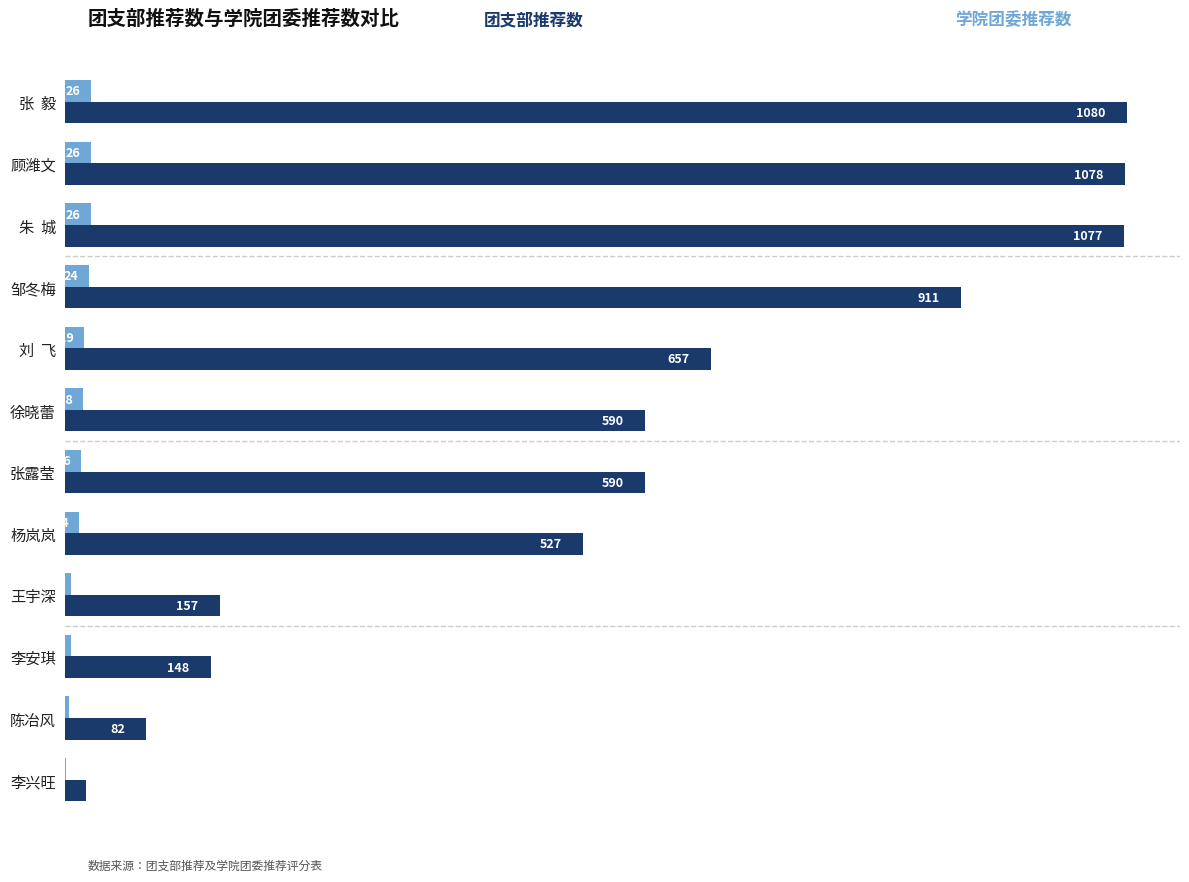

Which category has the highest value across all series?

张  毅